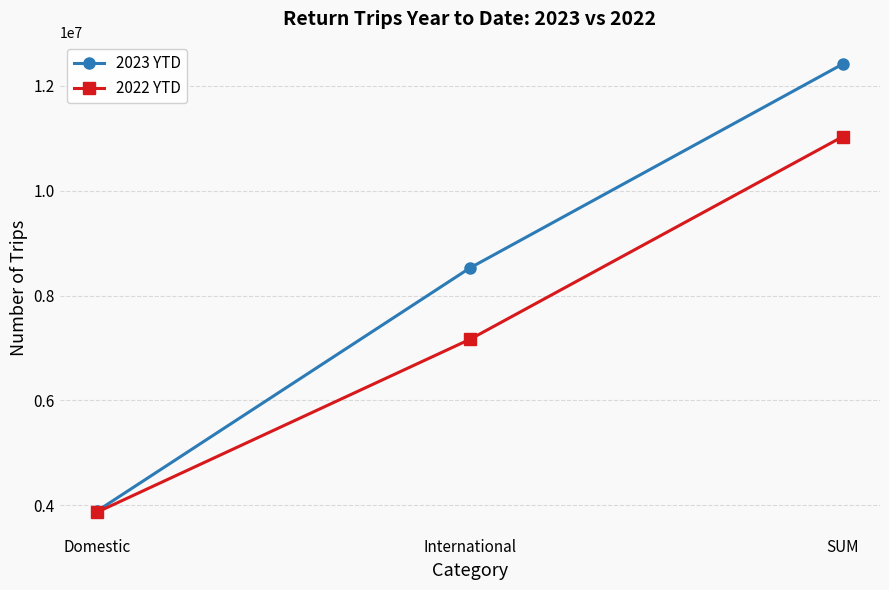

What position from the right is SUM?

1